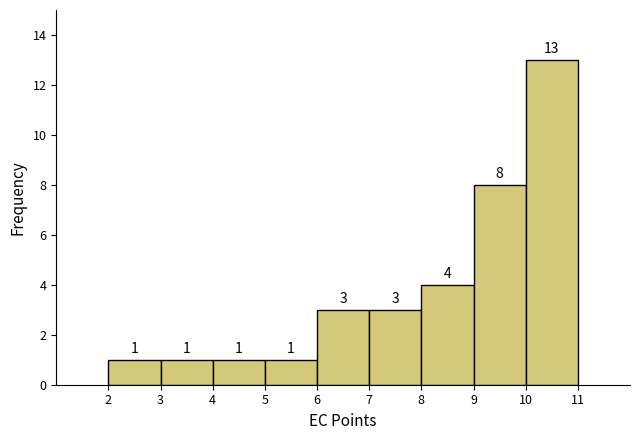

How tall is the bar that spans 5 to 6 on the x-axis?

1